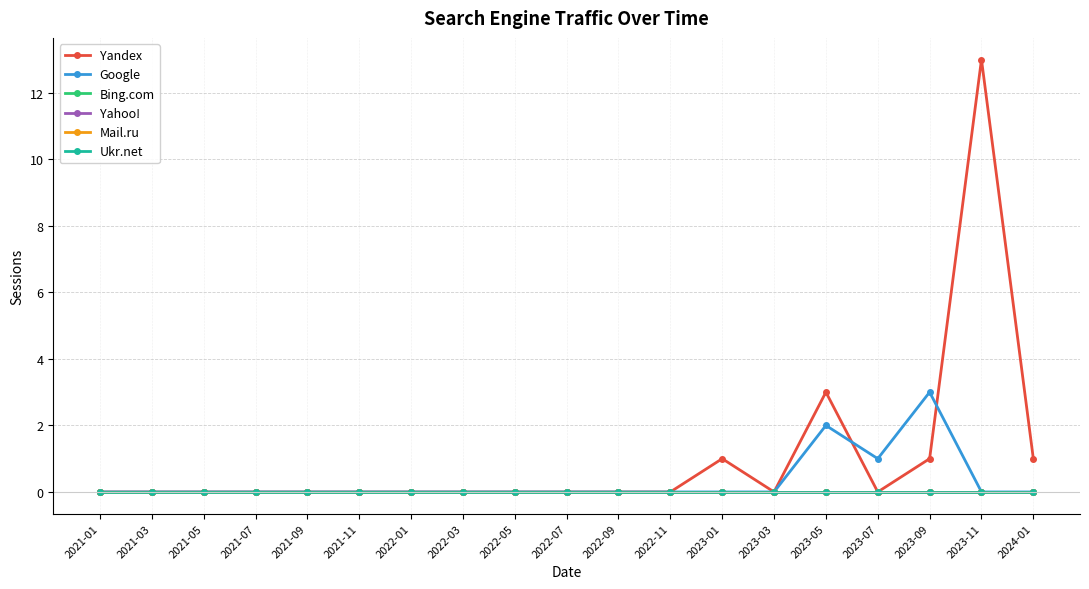

Which series has the largest total across all categories?

Yandex